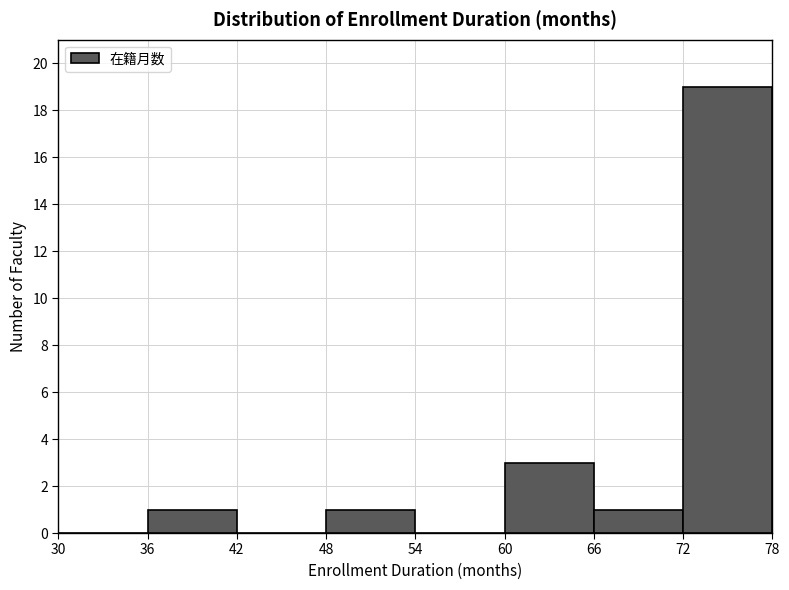

Reading left to right, list every bar in this chart as the range it spans on the x-axis followed by its height. The values are not printed on the chart, so give them approximately, as read against the axis.

30 to 36: 0
36 to 42: 1
42 to 48: 0
48 to 54: 1
54 to 60: 0
60 to 66: 3
66 to 72: 1
72 to 78: 19